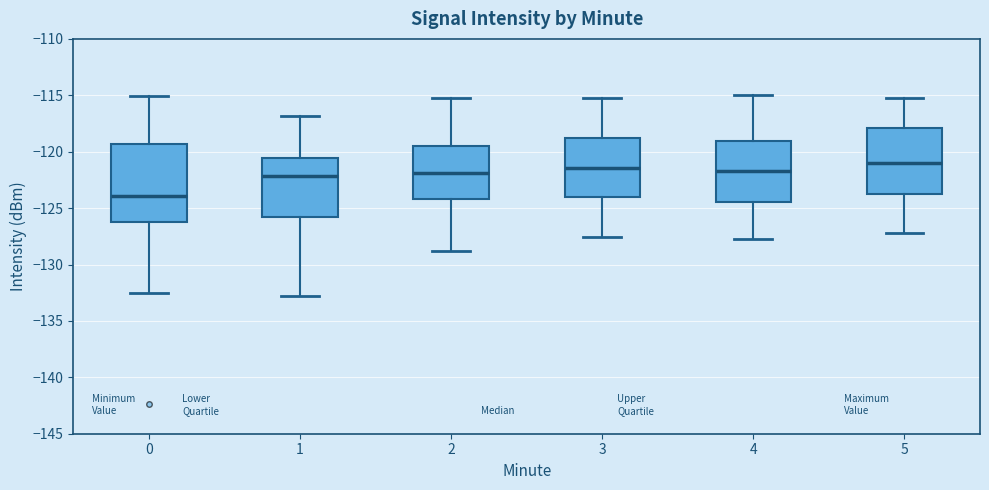

Which box's median line is the lowest?

0